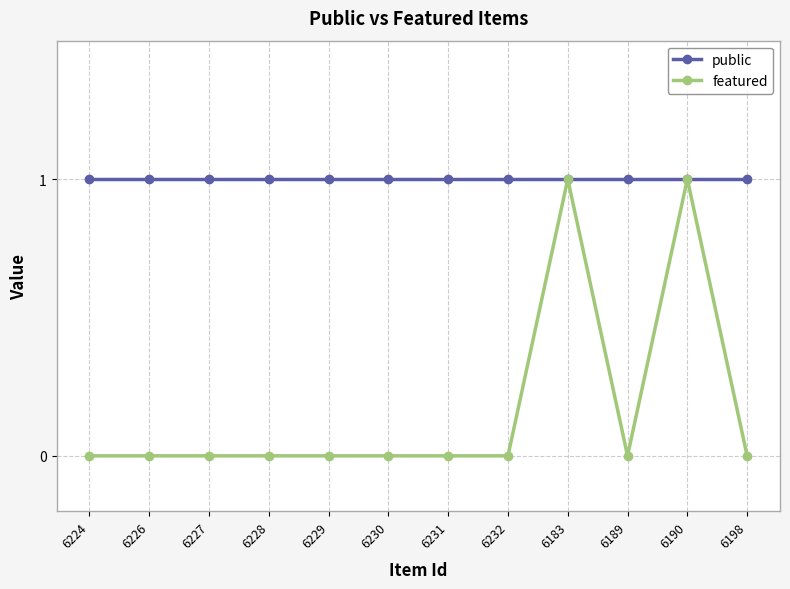

True or false: featured has a value of 0 at 6231.

True